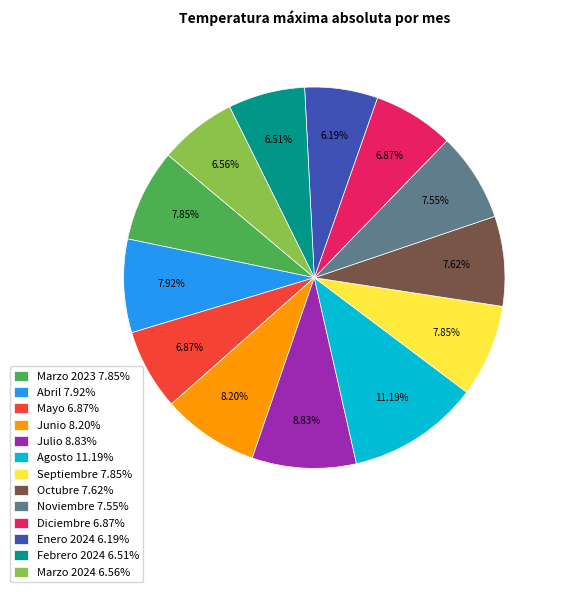

Is there a majority slice in this chart?

No